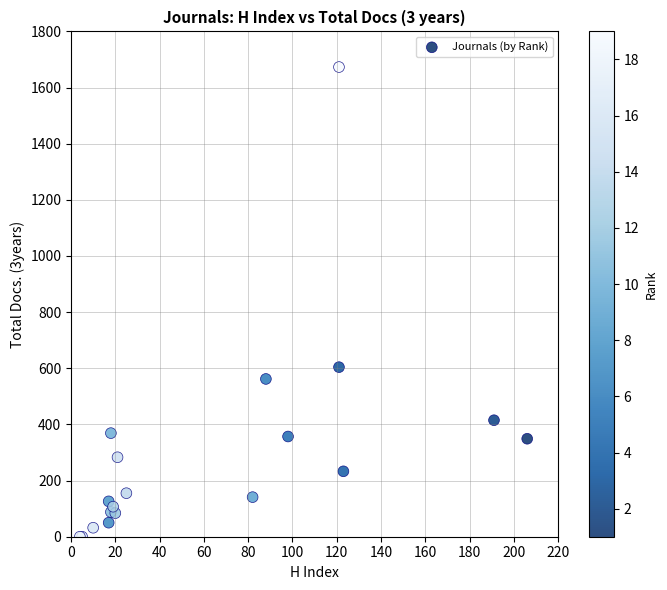

What Y value in the scatter plot is closest to 836?

604